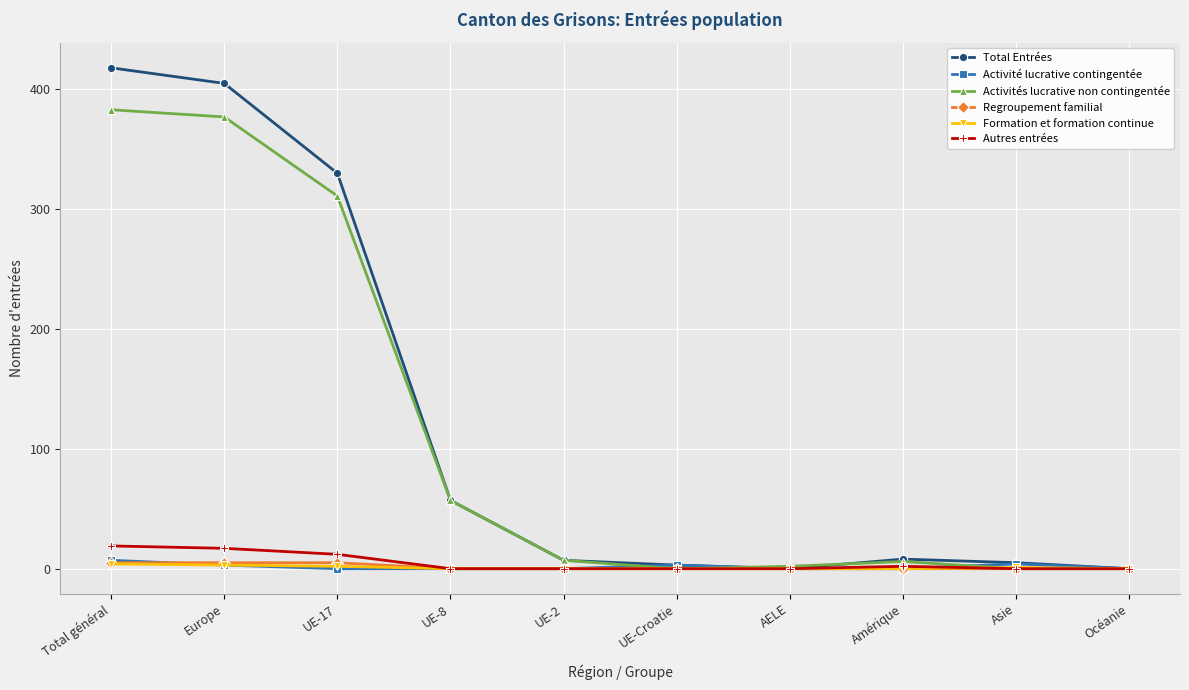

How many lines are shown in the chart?

6